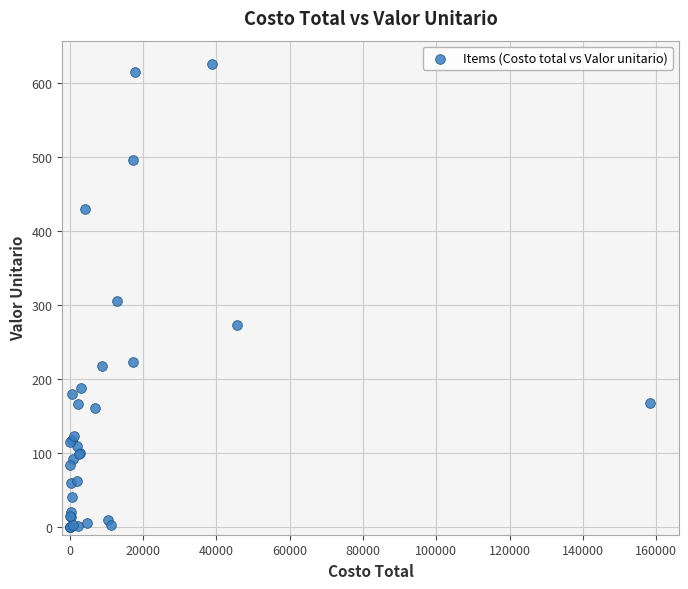

What Y value in the scatter plot is closest to 312?

304.8